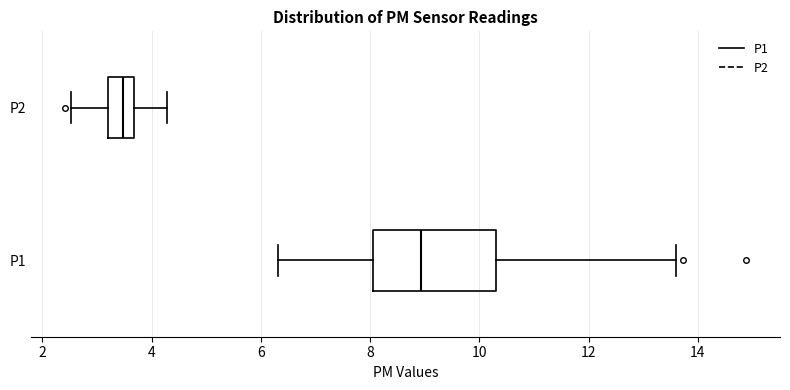

Comparing the boxes themselves (not the whiskers), which one is the widest?

P1